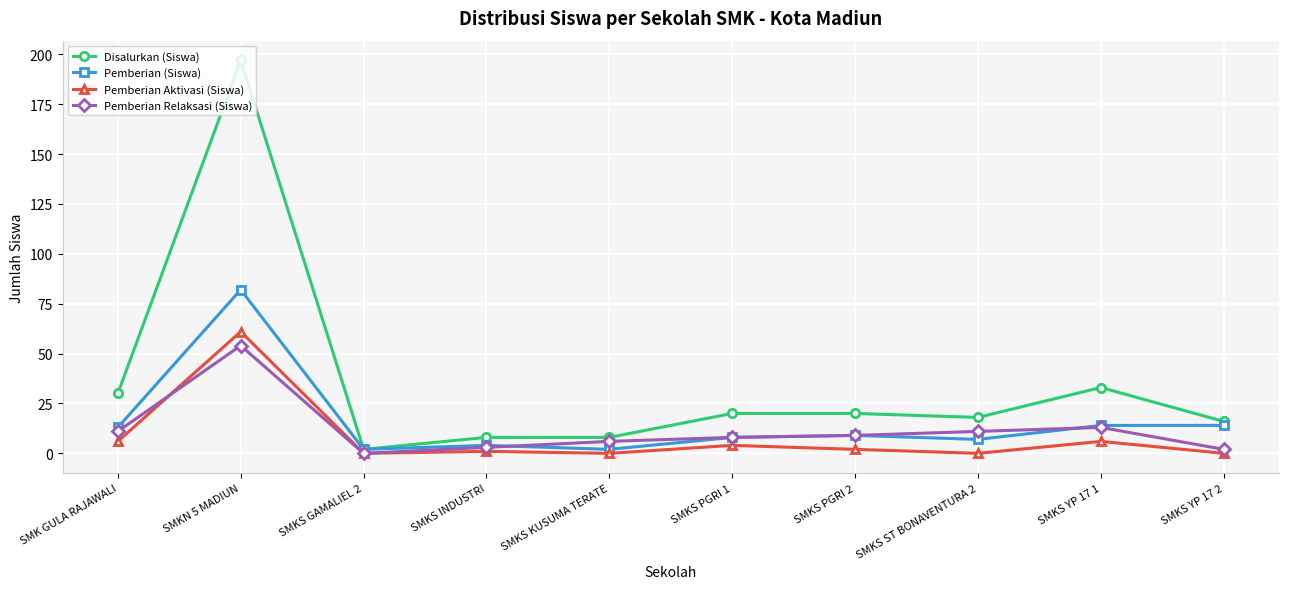

True or false: Pemberian (Siswa) and Pemberian Relaksasi (Siswa) cross at least once.

True